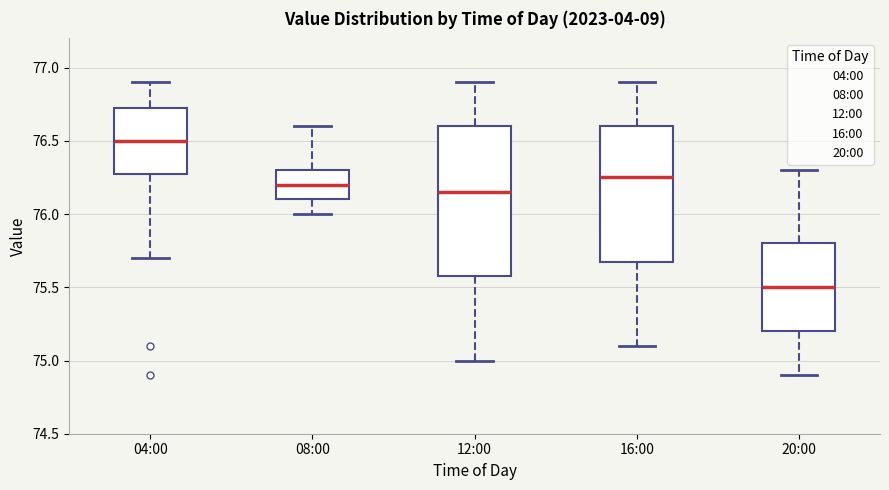

Which box is the tallest, from its lower edge to its upper edge?

12:00